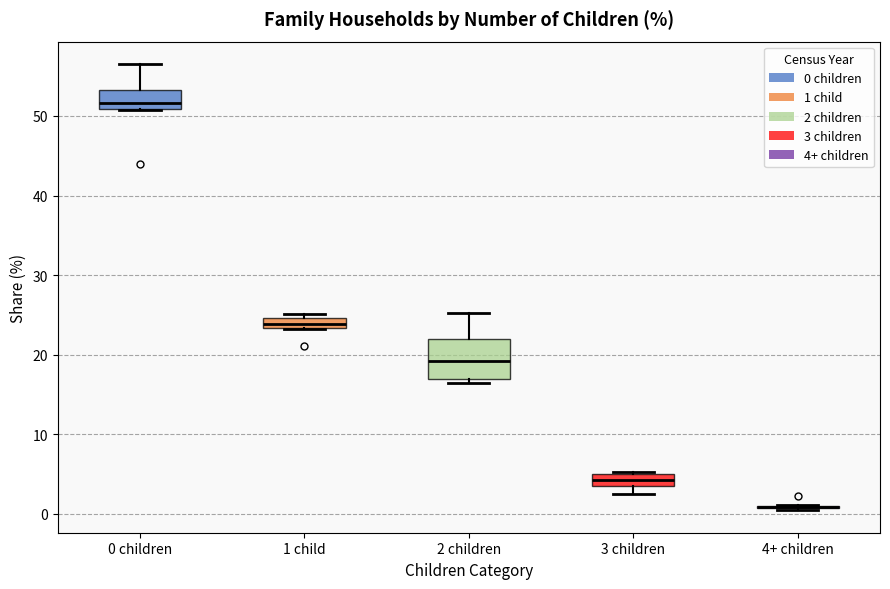

Where is the lower edge of the box for 1 child on the y-axis? The values are not printed on the chart, so give them approximately, as read against the axis.

23